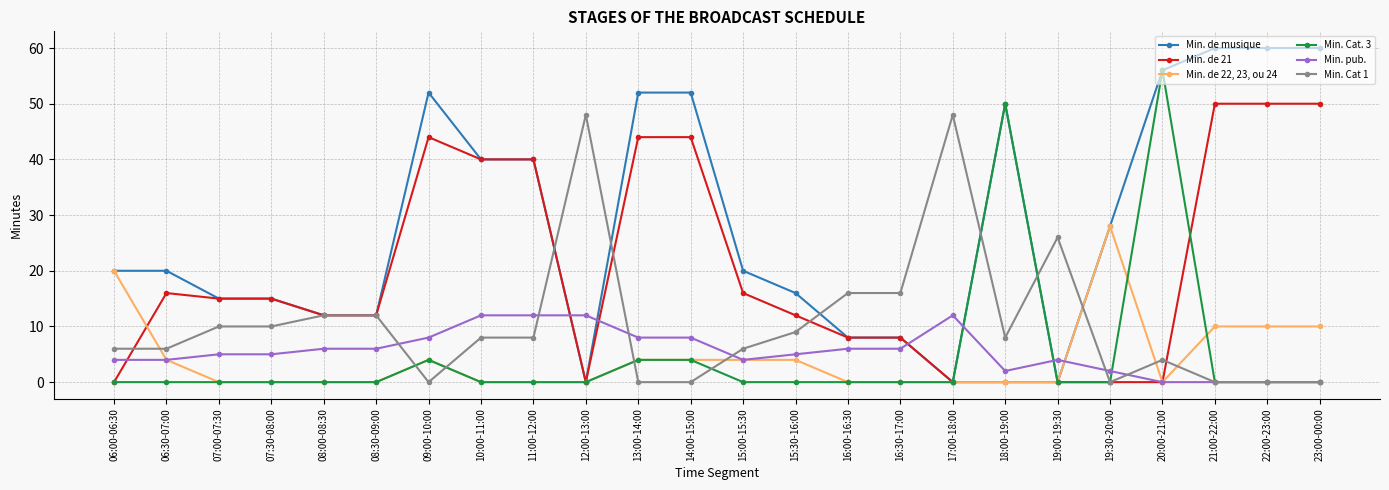

True or false: Min. de 21 has a value of 32 at 18:00-19:00.

False